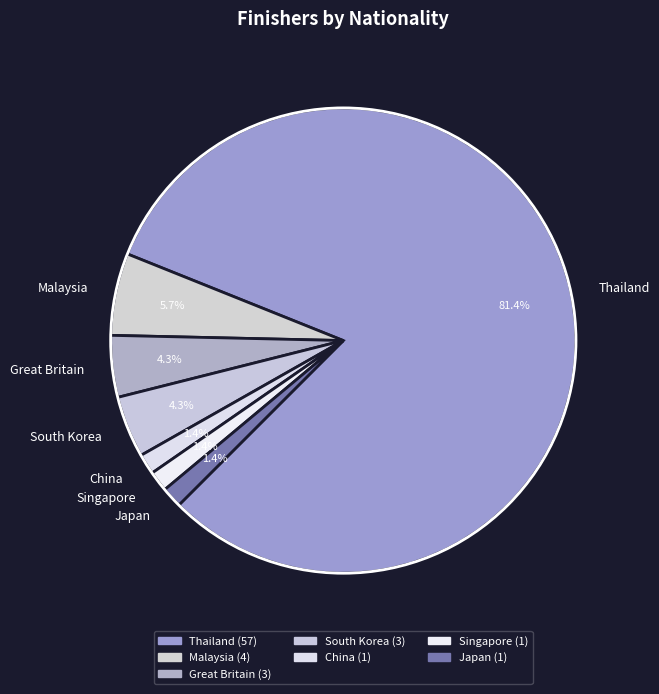

Which slice represents more than half of the pie?

Thailand